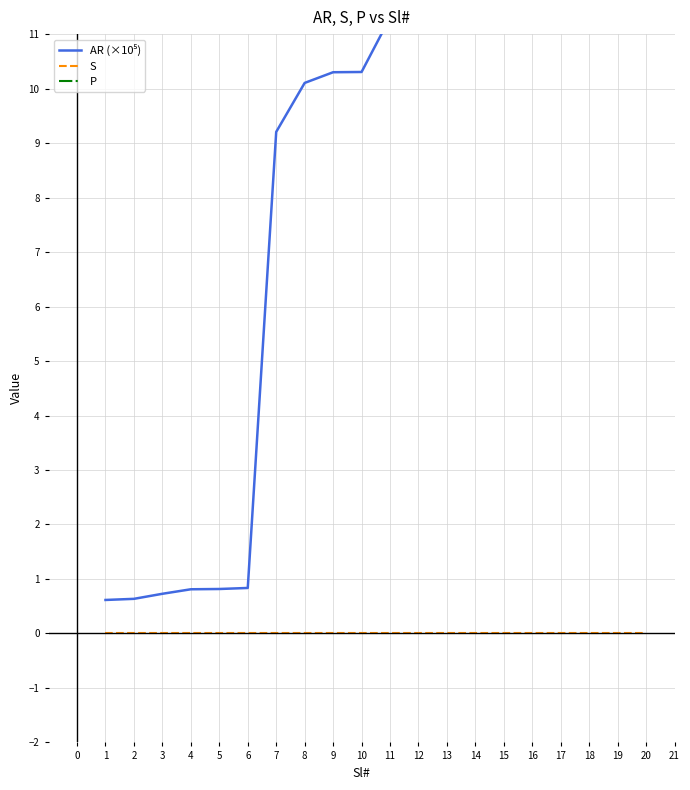

What is the greatest value displayed?

30.0